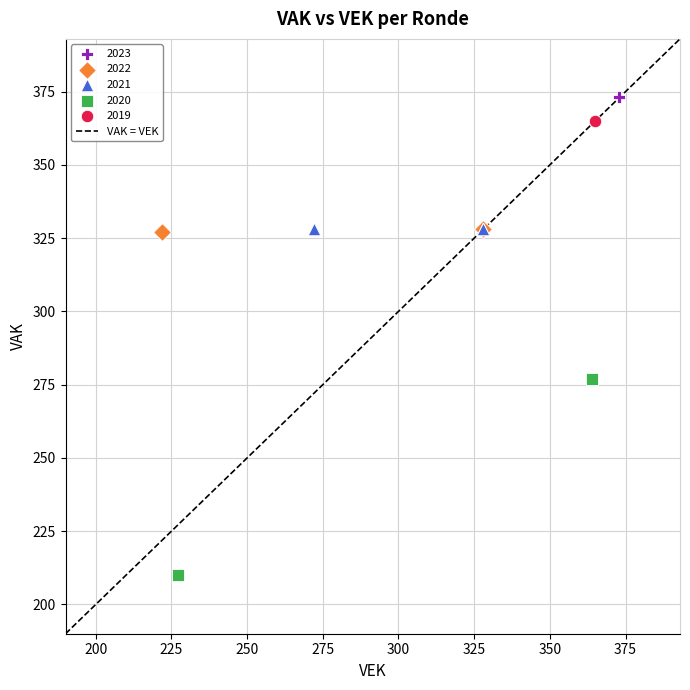

Which series reaches the minimum Y coordinate?

2020